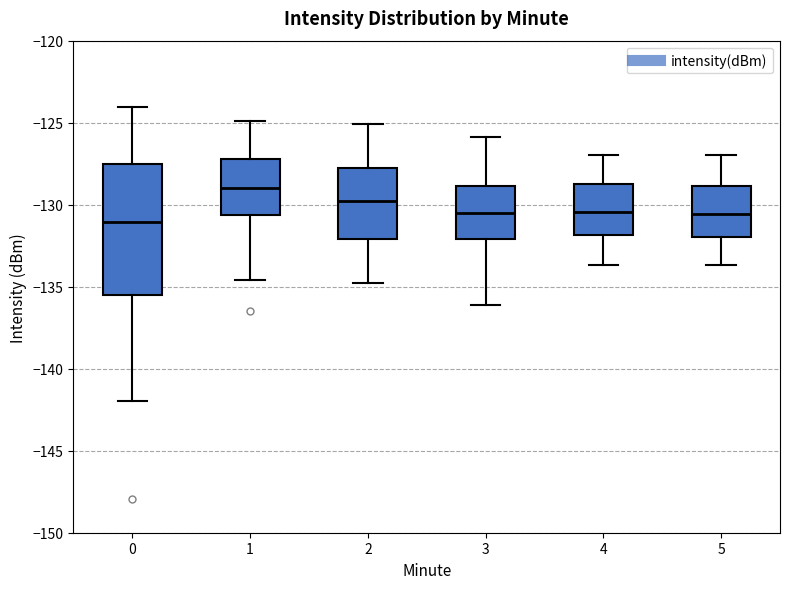

Which box has the lowest median line?

0